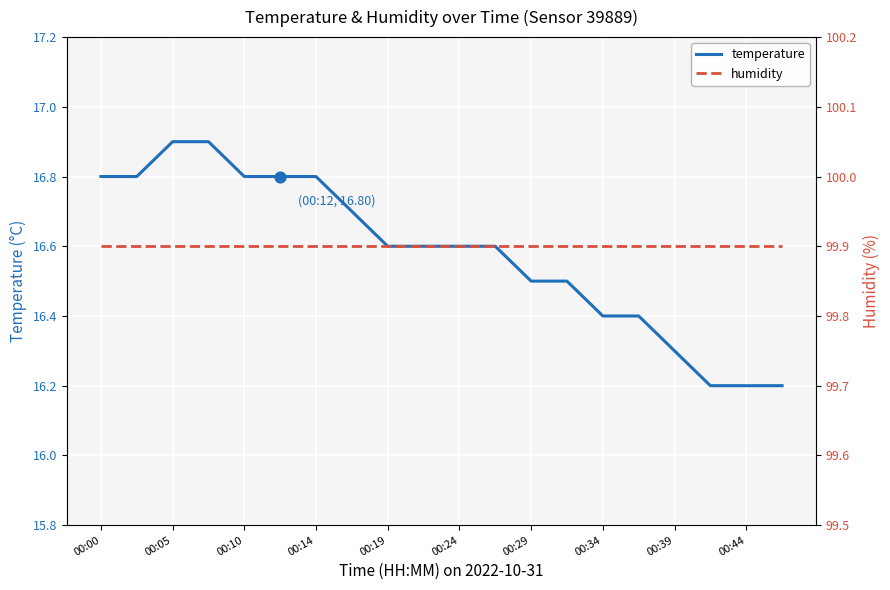

Which series contains the lowest Y value?

temperature